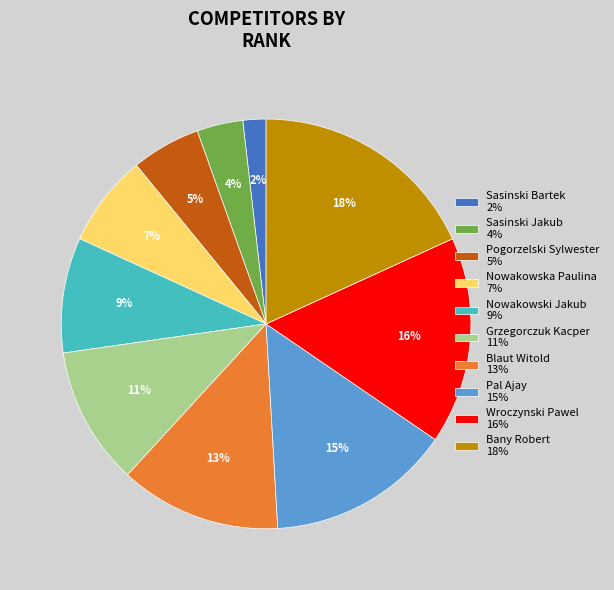

Rank the categories by value from highest to lowest.

Bany Robert, Wroczynski Pawel, Pal Ajay, Blaut Witold, Grzegorczuk Kacper, Nowakowski Jakub, Nowakowska Paulina, Pogorzelski Sylwester, Sasinski Jakub, Sasinski Bartek